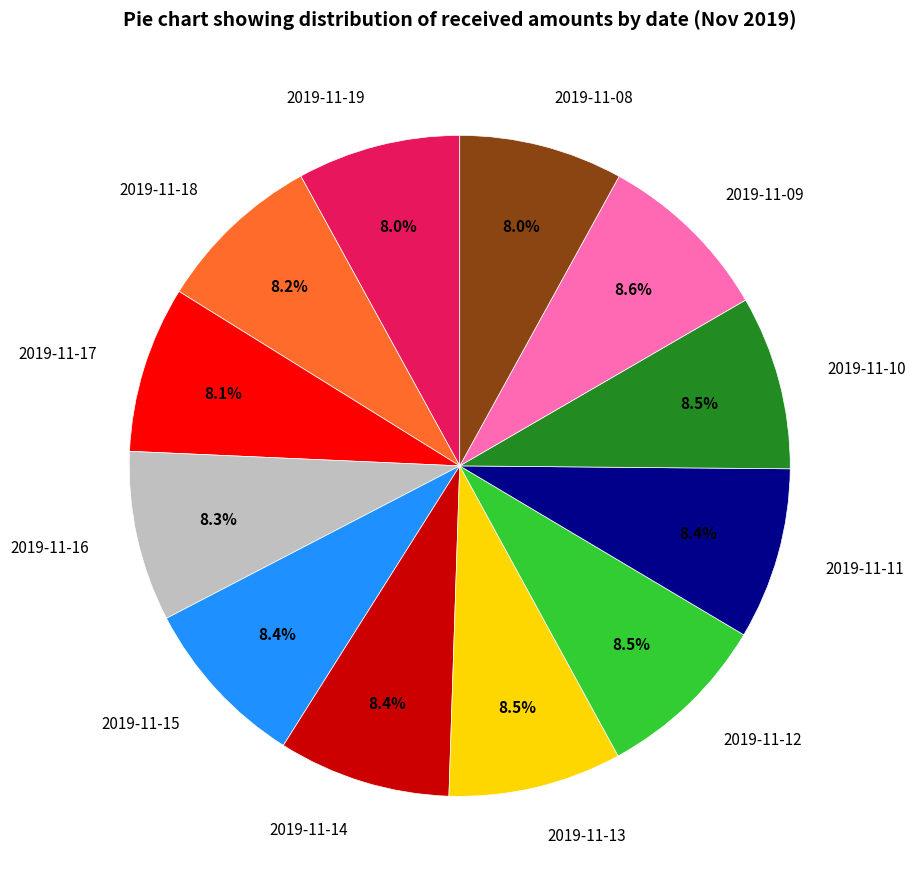

Is 2019-11-15 the majority of the pie?

No